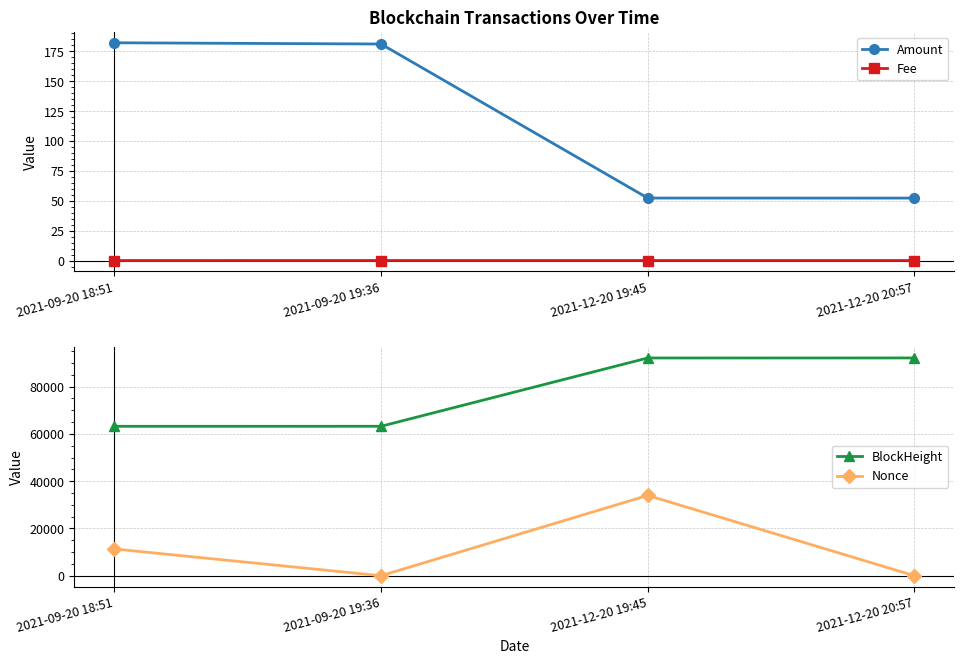

What are all the series names shown in the legend?

Amount, Fee, BlockHeight, Nonce